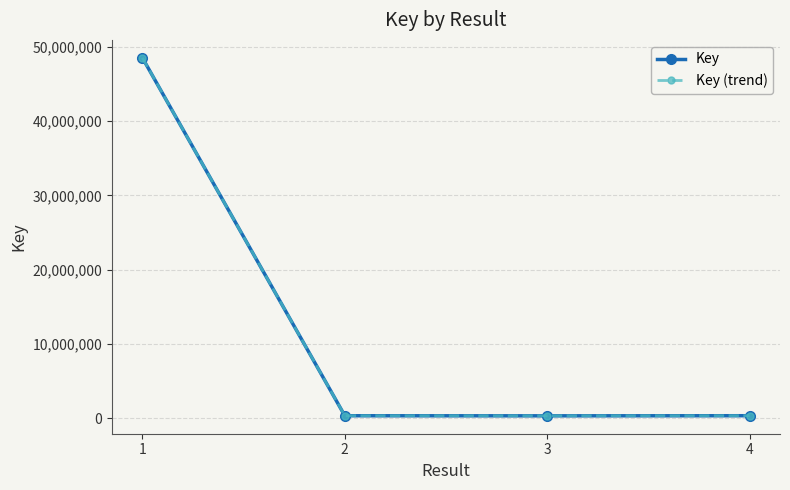

Is it true that Key (trend) equals 314351 at 3?

True